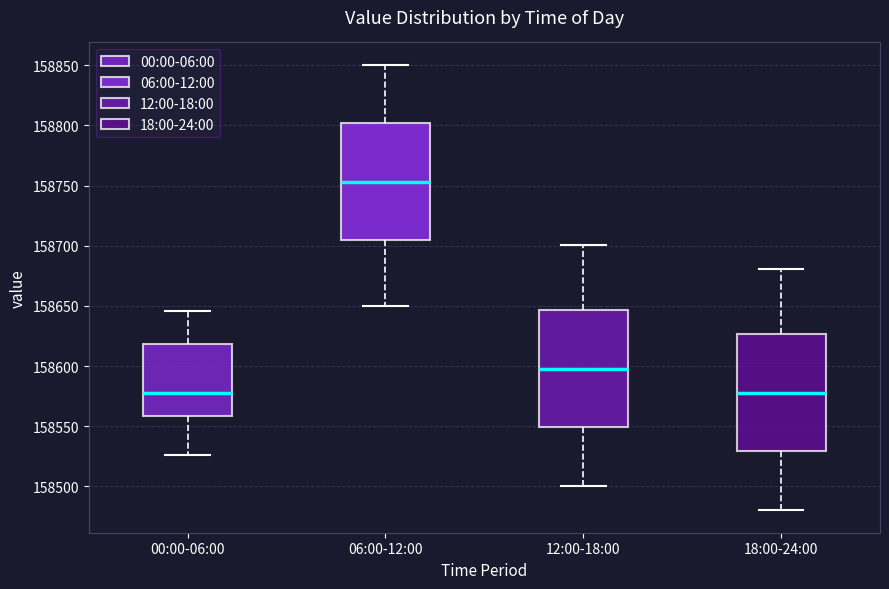

Reading left to right, read every box against the y-axis: the position of its median line, the range the box covers, and the ends of its whiskers. The values are not printed on the chart, so give them approximately, as read against the axis.

00:00-06:00: median 158580, box 158560 to 158620, whiskers 158525 to 158645
06:00-12:00: median 158755, box 158705 to 158800, whiskers 158650 to 158850
12:00-18:00: median 158600, box 158550 to 158645, whiskers 158500 to 158700
18:00-24:00: median 158580, box 158530 to 158625, whiskers 158480 to 158680